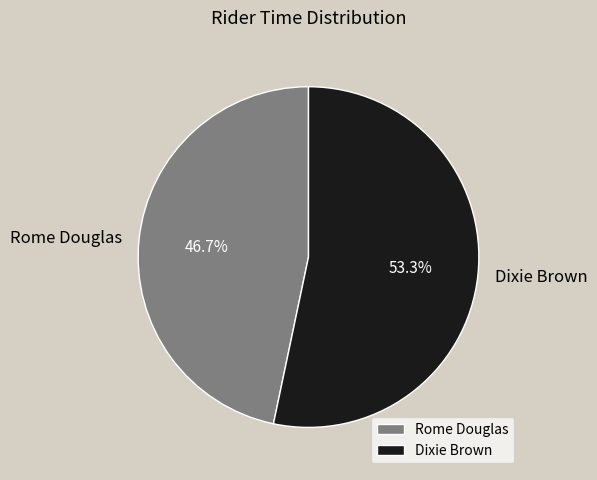

True or false: Dixie Brown accounts for 53% of the total.

True